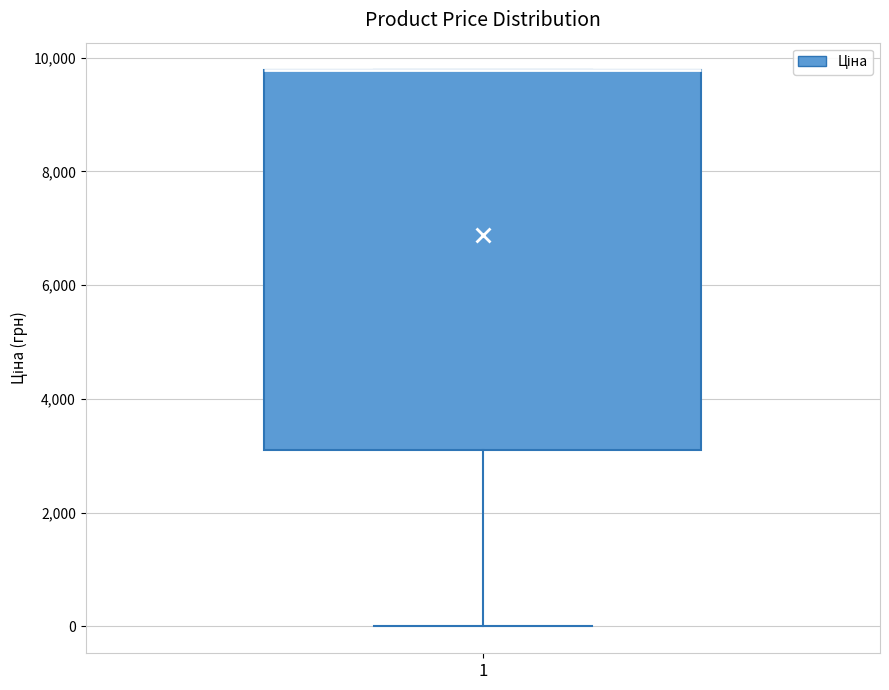

Where does the lower whisker of the box at x = 1 end on the y-axis? The values are not printed on the chart, so give them approximately, as read against the axis.

0